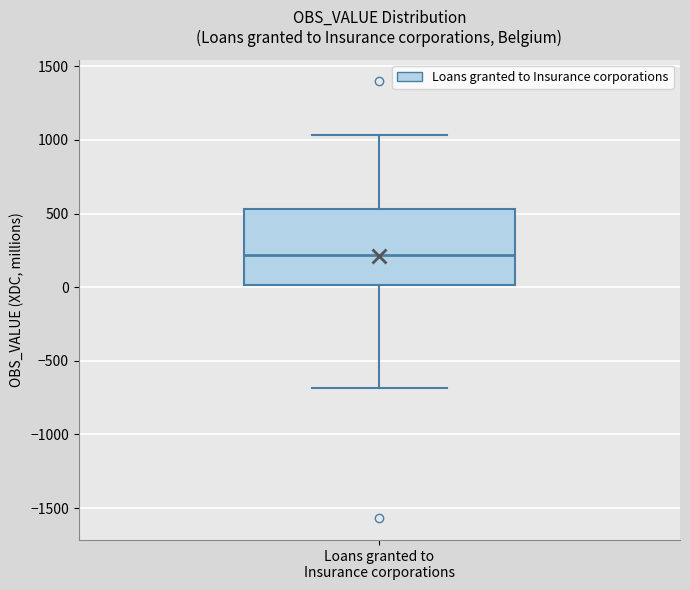

Transcribe this box plot: give where the median line is, the range the box spans, and where the two whiskers end, as read against the y-axis. The values are not printed on the chart, so give them approximately, as read against the axis.

median 200, box 0 to 550, whiskers -700 to 1050